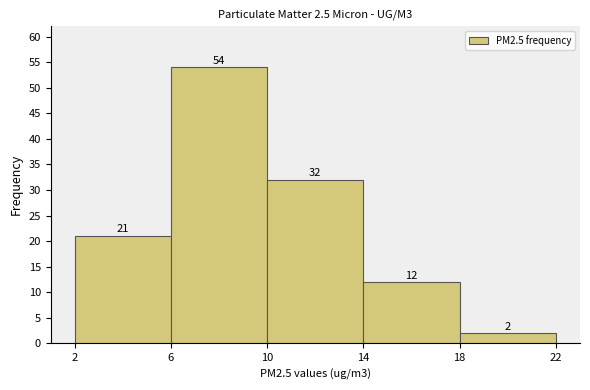

Reading left to right, list every bar in this chart as the range it spans on the x-axis followed by its height.

2 to 6: 21
6 to 10: 54
10 to 14: 32
14 to 18: 12
18 to 22: 2